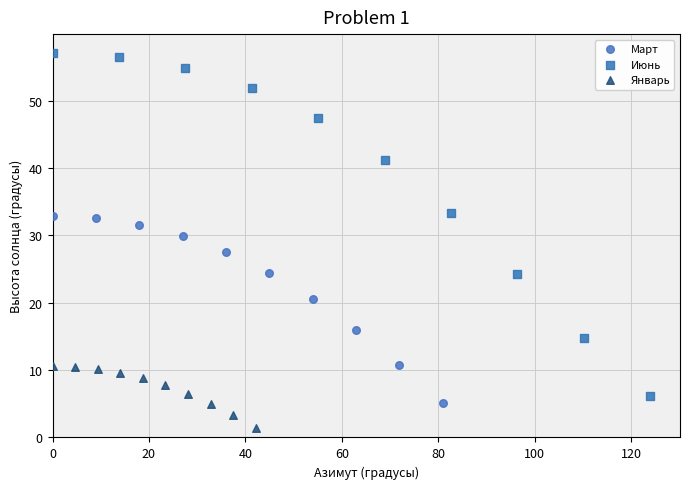

Which series has the widest spread of Y values?

Июнь